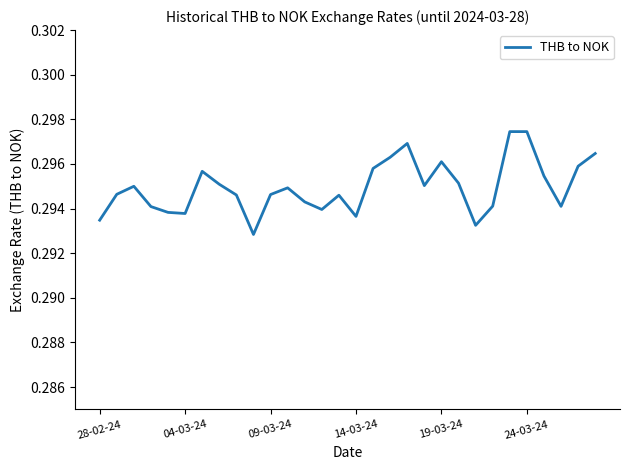

What is the maximum value shown in the chart?

0.3